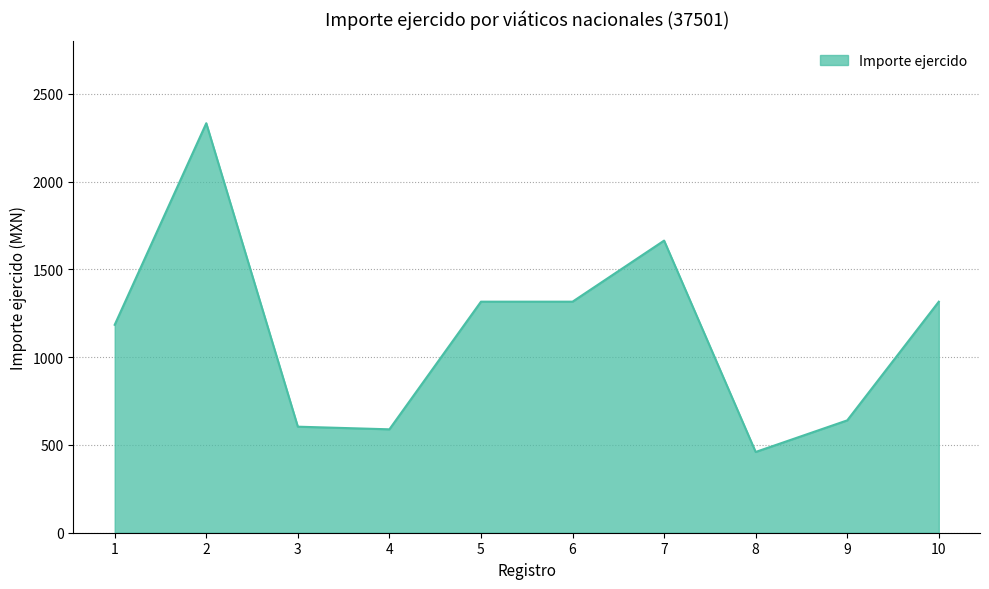

Which category has the highest value across all series?

2